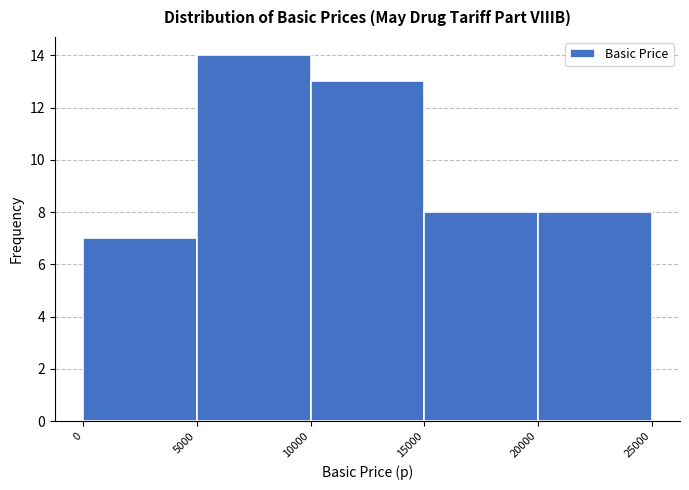

Which range on the x-axis has the tallest bar?

5000 to 10000